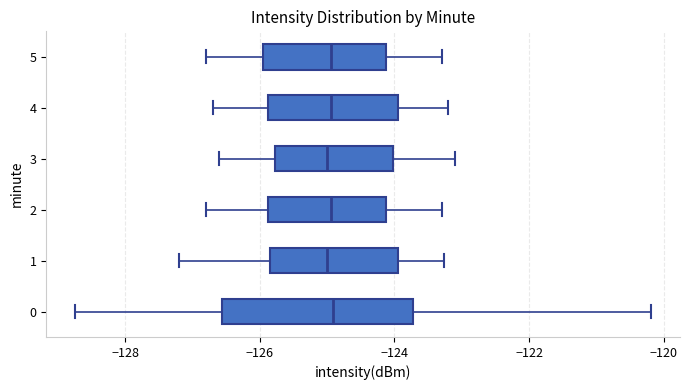

Which box is the widest, from its left edge to its right edge?

0